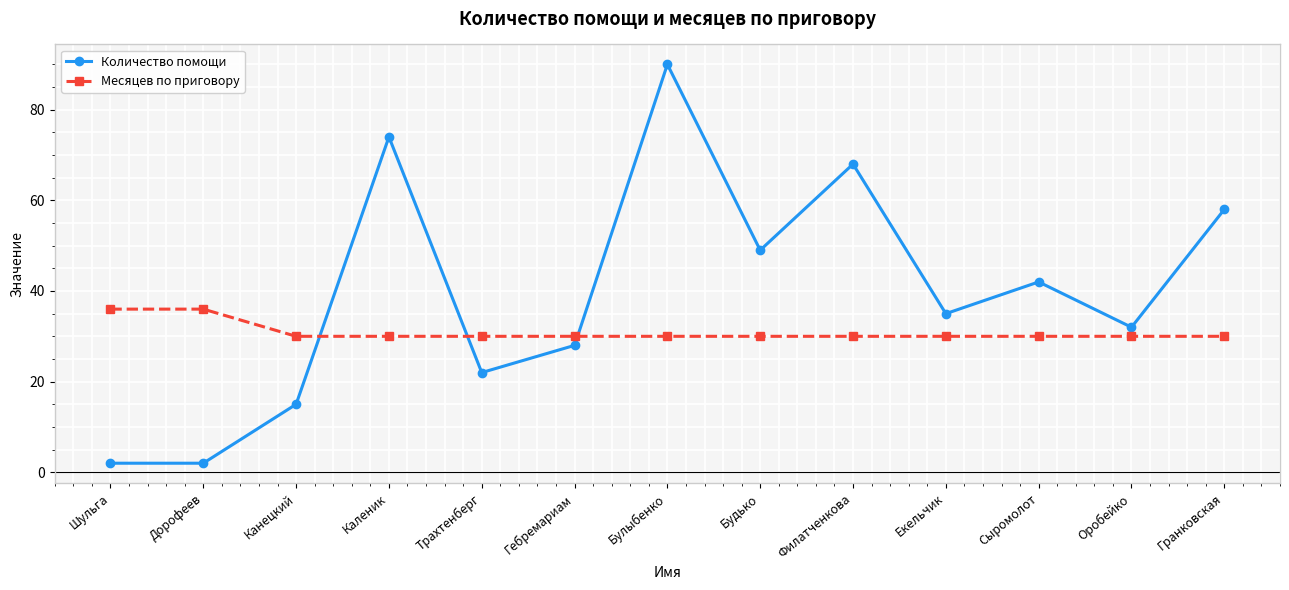

What is the total value across all series at Оробейко?

62